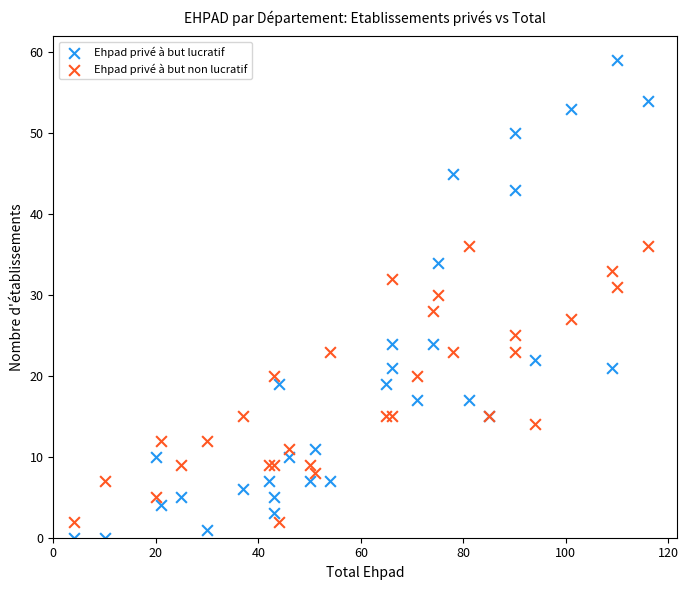

Which series contains the highest Y value?

Ehpad privé à but lucratif